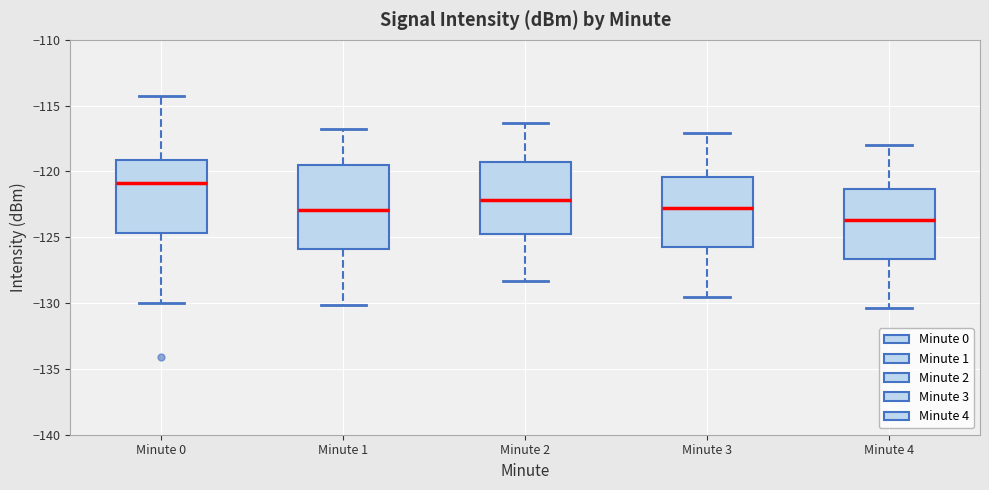

Reading left to right, read every box against the y-axis: the position of its median line, the range the box covers, and the ends of its whiskers. The values are not printed on the chart, so give them approximately, as read against the axis.

Minute 0: median -121.0, box -124.5 to -119.0, whiskers -130.0 to -114.5
Minute 1: median -123.0, box -126.0 to -119.5, whiskers -130.0 to -117.0
Minute 2: median -122.0, box -124.5 to -119.5, whiskers -128.5 to -116.5
Minute 3: median -123.0, box -126.0 to -120.5, whiskers -129.5 to -117.0
Minute 4: median -123.5, box -126.5 to -121.5, whiskers -130.5 to -118.0